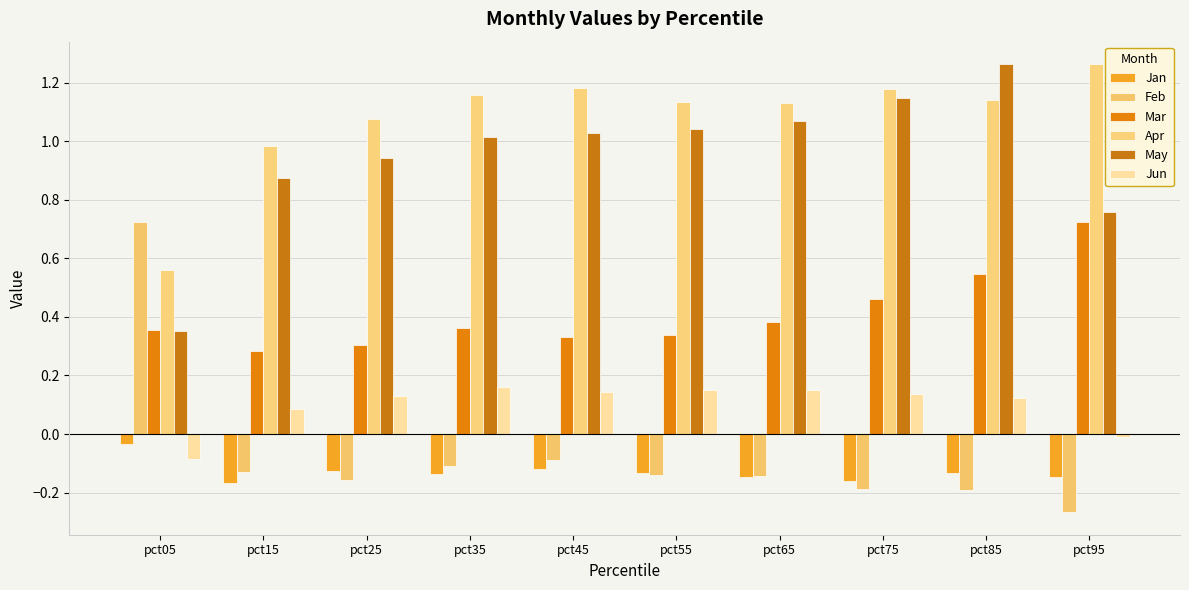

What is the difference between the Jan values at pct85 and pct05?

0.1